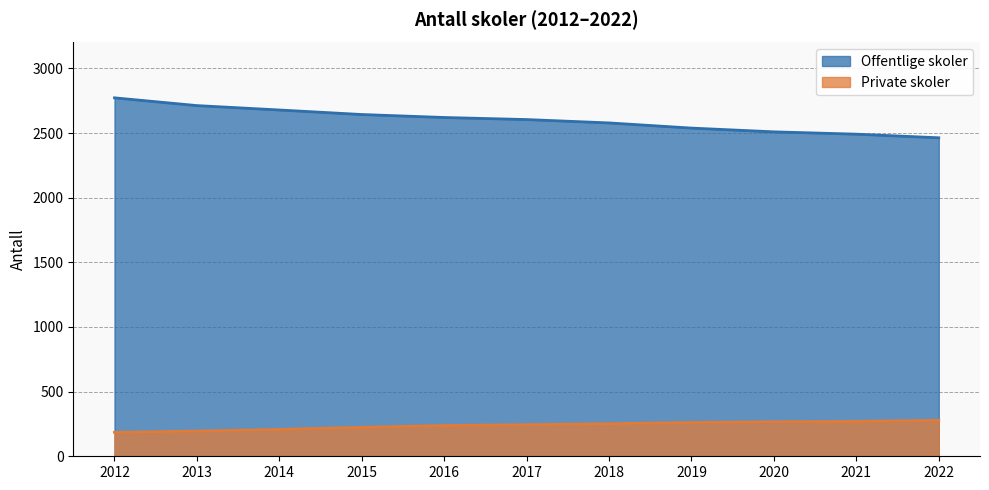

True or false: Offentlige skoler has a value of 1370 at 2012.

False